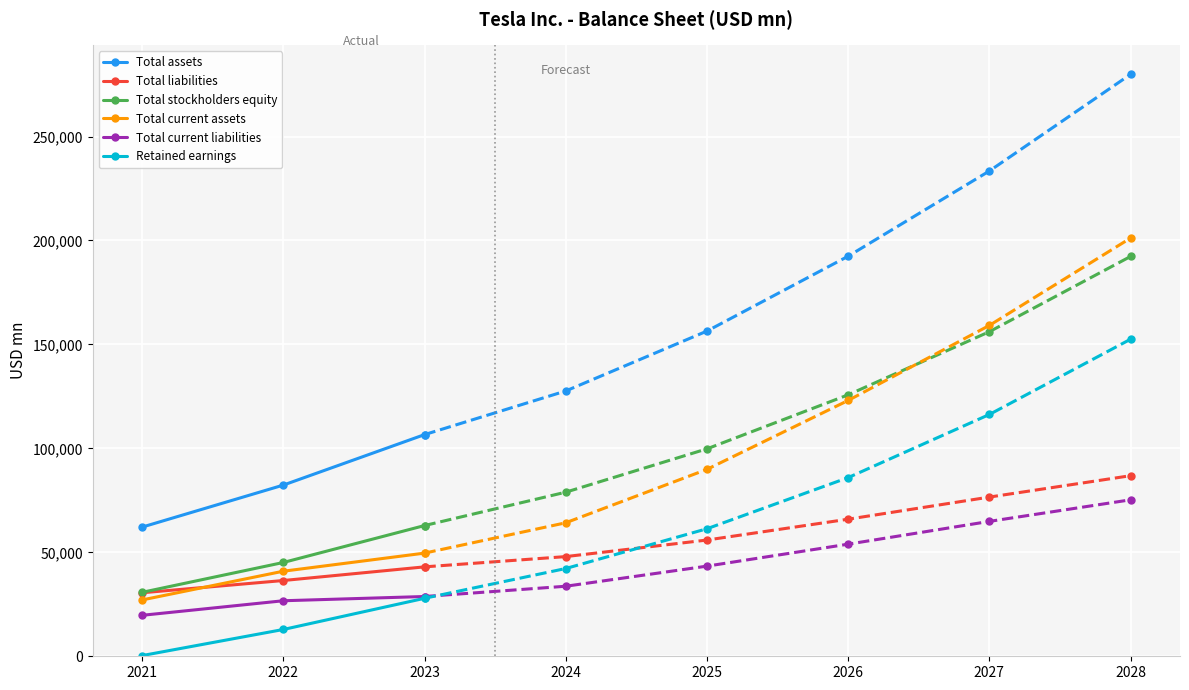

The value of Total liabilities at 2022 is 36440. True or false?

True